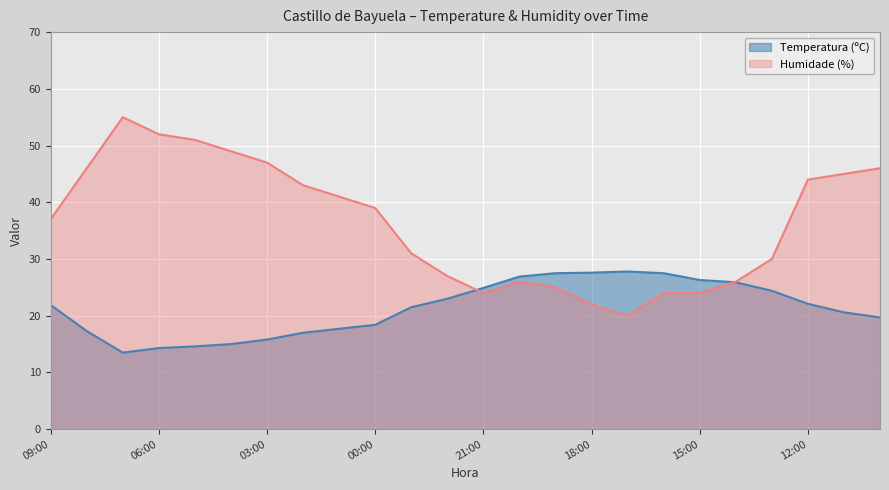

Reading left to right, list all the values displayed in this chart.

Temperatura (ºC): 21.9	17.3	13.5	14.3	14.6	15.0	15.8	17.0	17.7	18.4	21.5	23.0	24.9	26.9	27.5	27.6	27.8	27.5	26.3	25.9	24.4	22.1	20.6	19.7
Humidade (%): 37.0	46.0	55.0	52.0	51.0	49.0	47.0	43.0	41.0	39.0	31.0	27.0	24.0	26.0	25.0	22.0	20.0	24.0	24.0	26.0	30.0	44.0	45.0	46.0